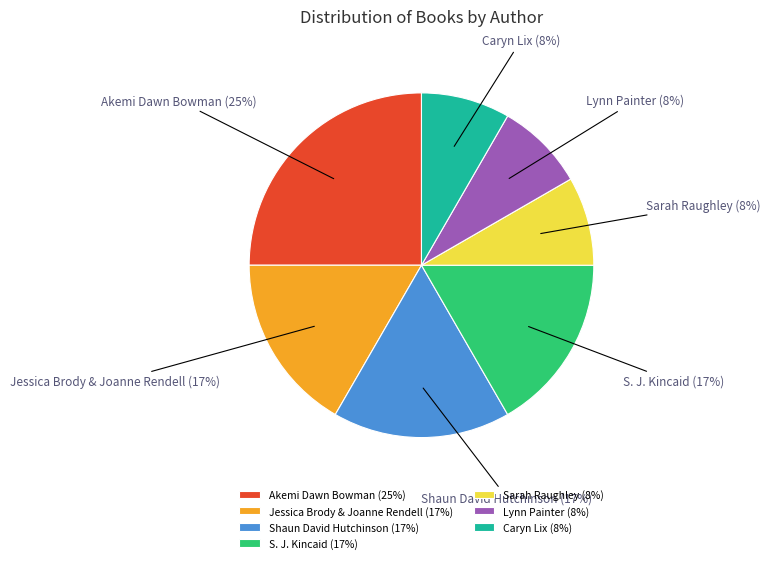

Is it true that Caryn Lix is 8% of the pie?

True